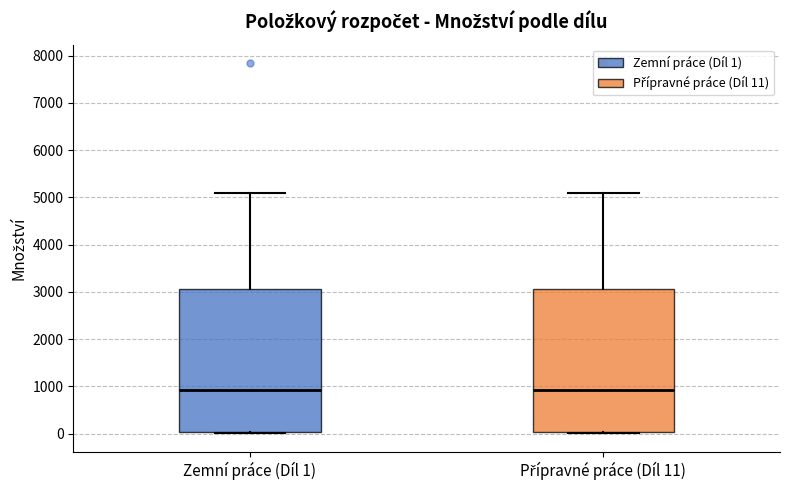

Where does the median line of the box for Přípravné práce (Díl 11) sit on the y-axis? The values are not printed on the chart, so give them approximately, as read against the axis.

900